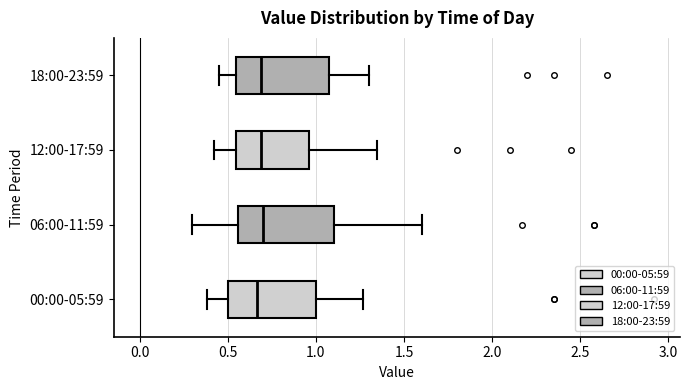

Reading bottom to top, transcribe this box plot: for each box, give where its median line is, the range the box spans, and where its two whiskers end, as read against the x-axis. The values are not printed on the chart, so give them approximately, as read against the axis.

00:00-05:59: median 0.65, box 0.50 to 1.00, whiskers 0.40 to 1.25
06:00-11:59: median 0.70, box 0.55 to 1.10, whiskers 0.30 to 1.60
12:00-17:59: median 0.70, box 0.55 to 0.95, whiskers 0.40 to 1.35
18:00-23:59: median 0.70, box 0.55 to 1.10, whiskers 0.45 to 1.30